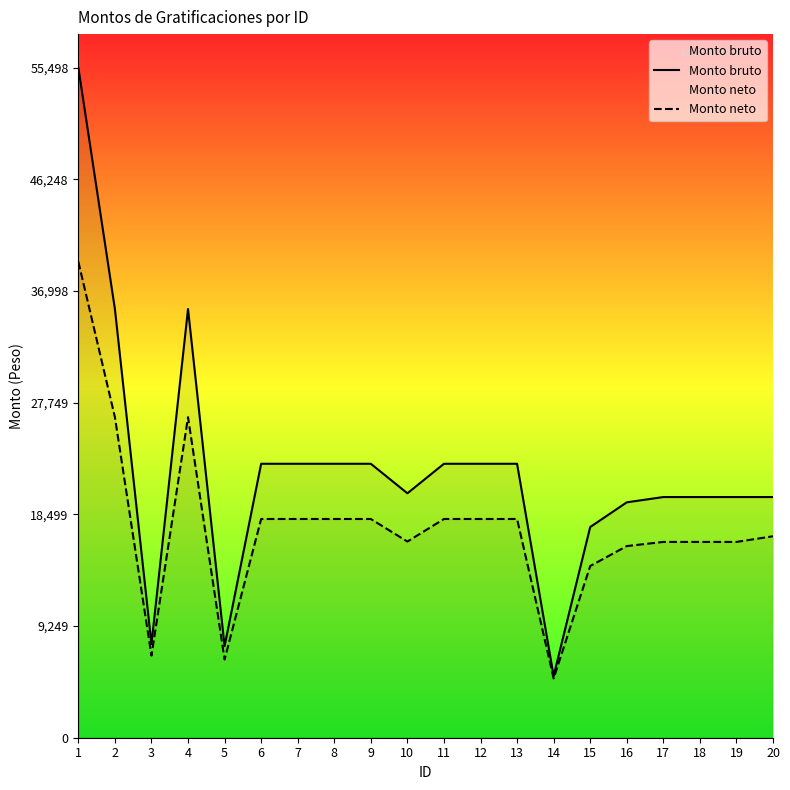

List the series in order of their peak value, highest first.

Monto bruto, Monto neto